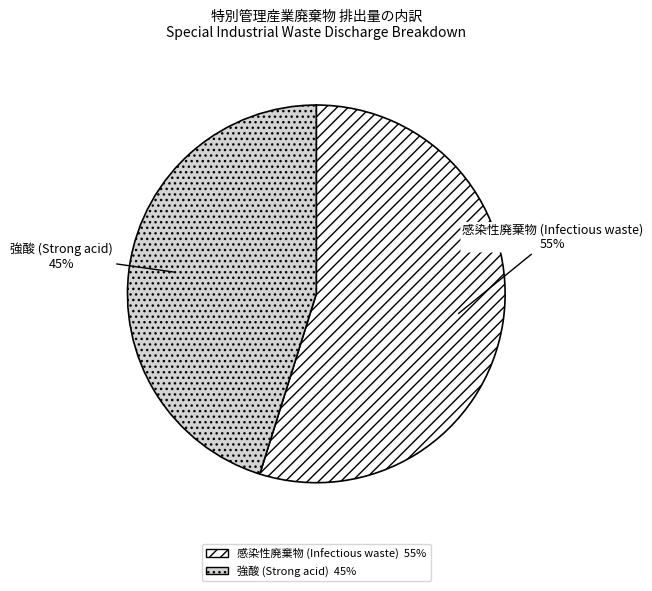

Do 感染性廃棄物 and 強酸 together represent more than half of the pie?

Yes